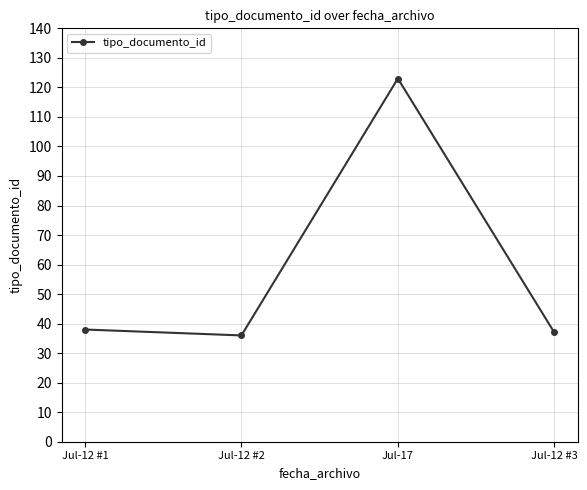

What is the sum of all values?

234